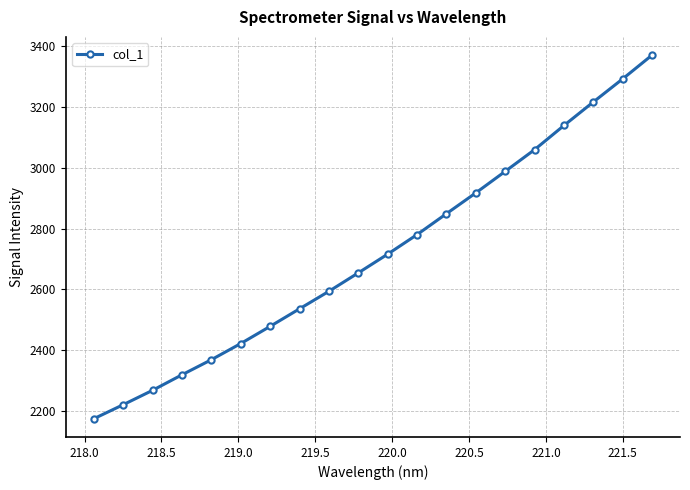

What is the difference between the maximum and minimum values?

1197.3